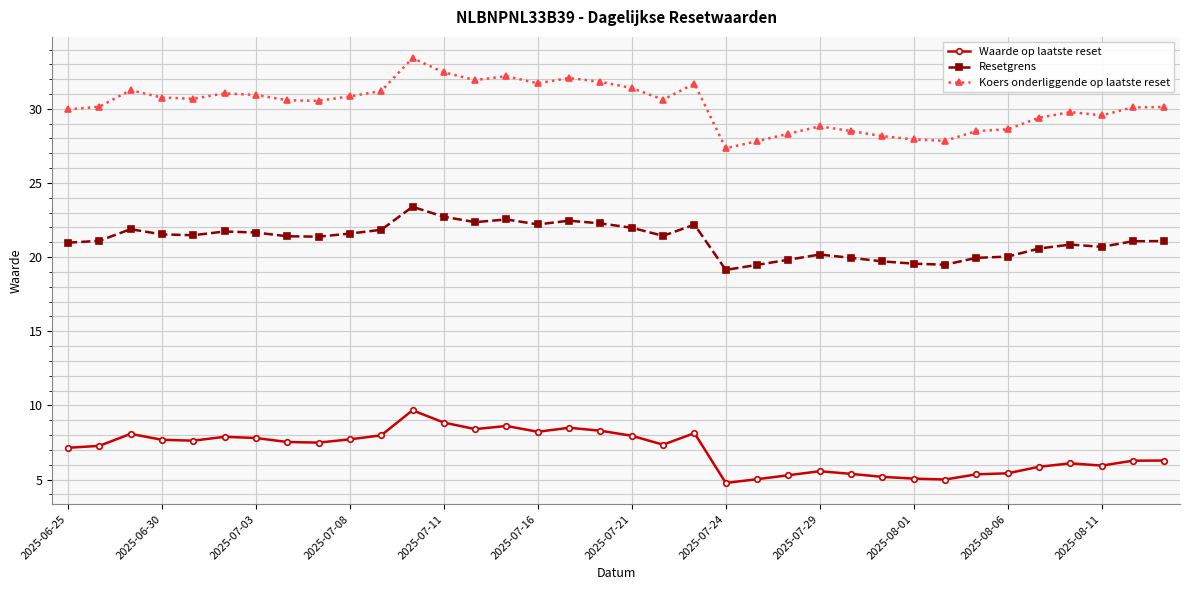

True or false: Waarde op laatste reset has more than 0 interior local peaks.

True